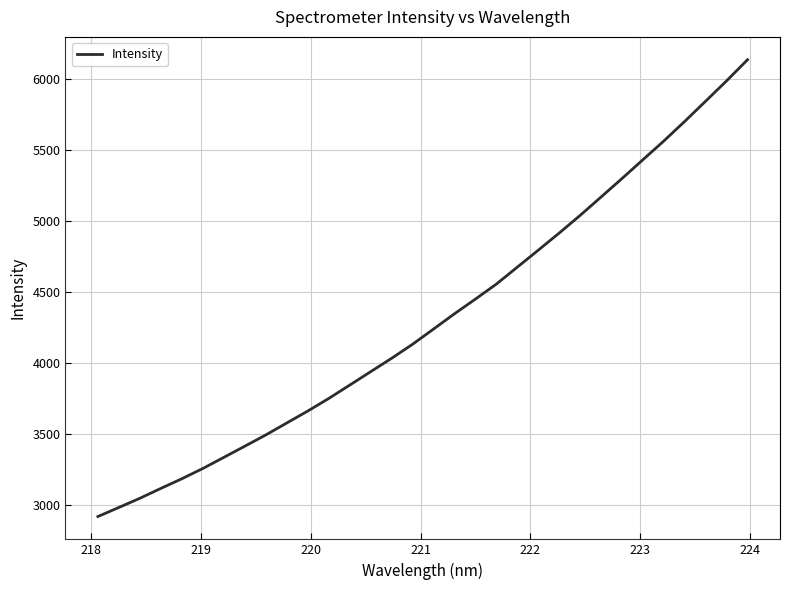

What is the difference between the maximum and minimum values?

3215.6